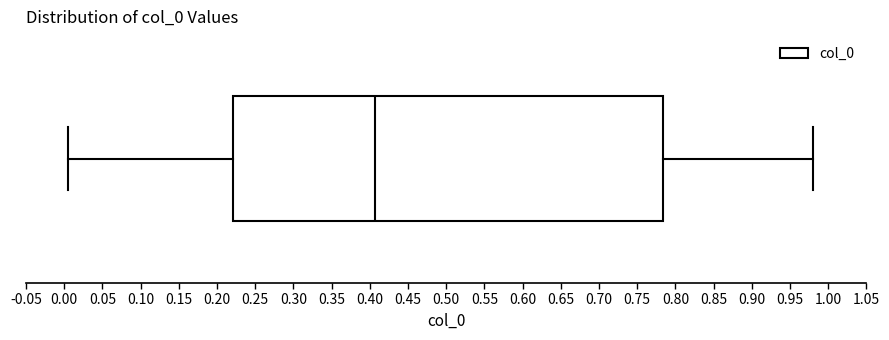

Transcribe this box plot: give where the median line is, the range the box spans, and where the two whiskers end, as read against the x-axis. The values are not printed on the chart, so give them approximately, as read against the axis.

median 0.405, box 0.220 to 0.785, whiskers 0.005 to 0.980